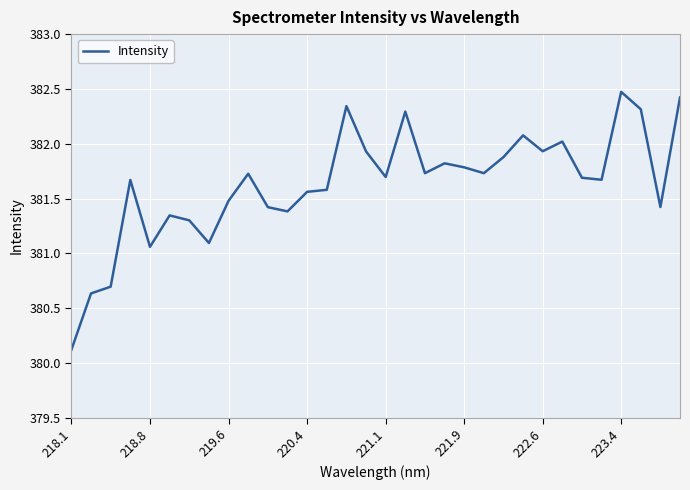

What is the smallest value displayed?

380.1